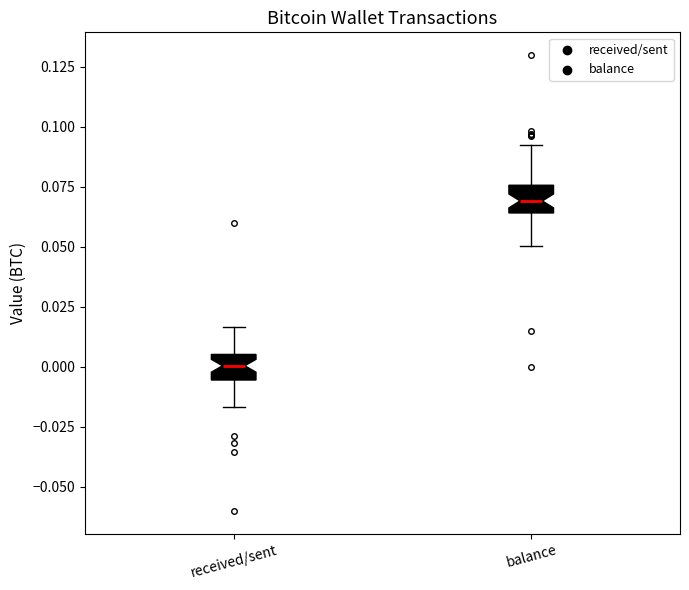

Where is the lower edge of the box for received/sent on the y-axis? The values are not printed on the chart, so give them approximately, as read against the axis.

-0.005